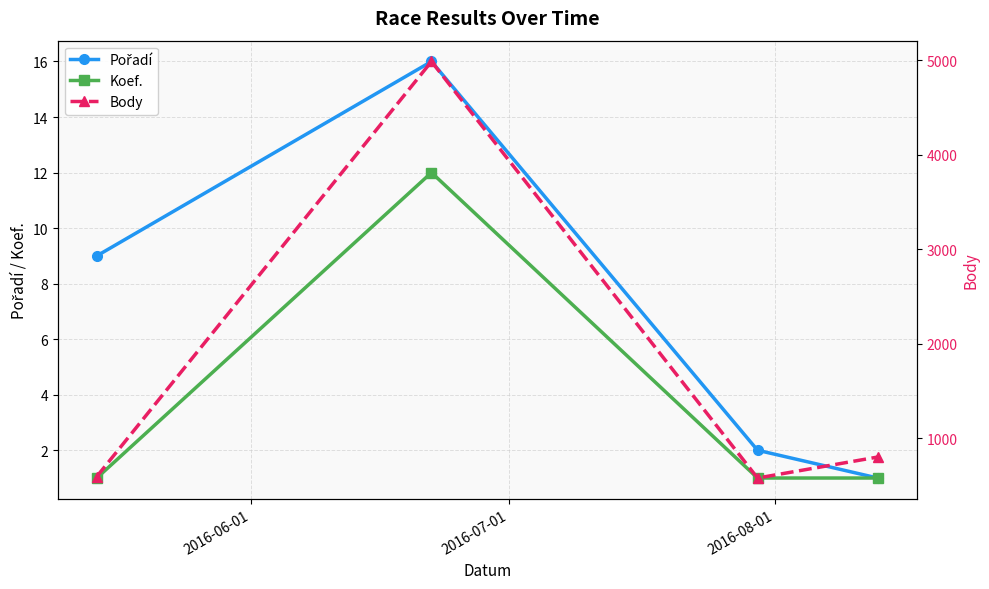

What is the highest value of the Koef. series?

12